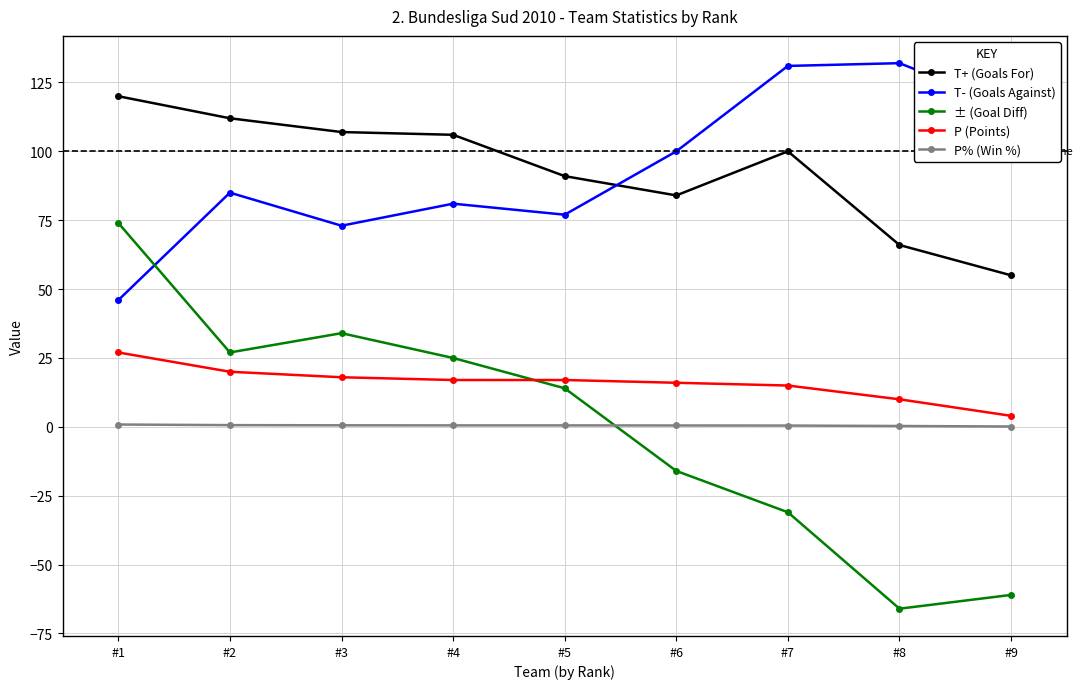

What is the difference between the P (Points) values at #1 and #9?

23.0